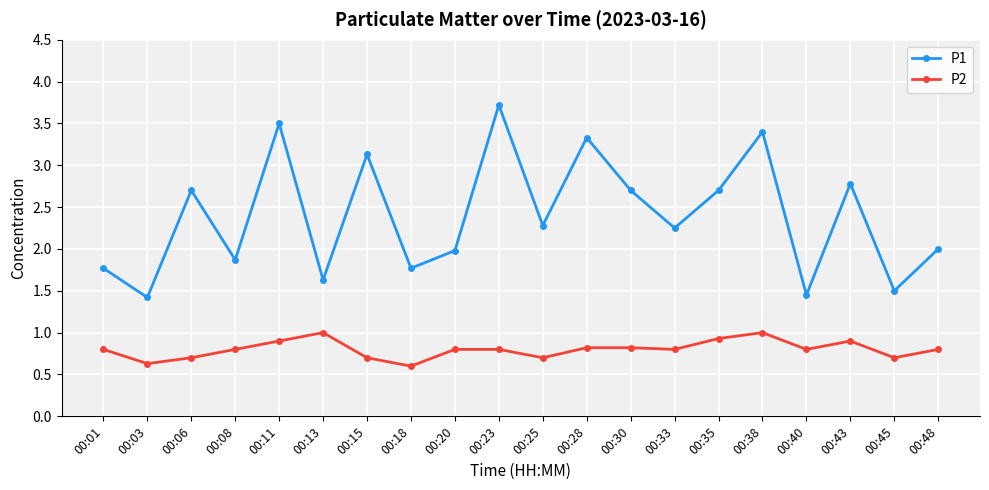

What is the difference between the maximum and second lowest values in the P1 series?

2.3